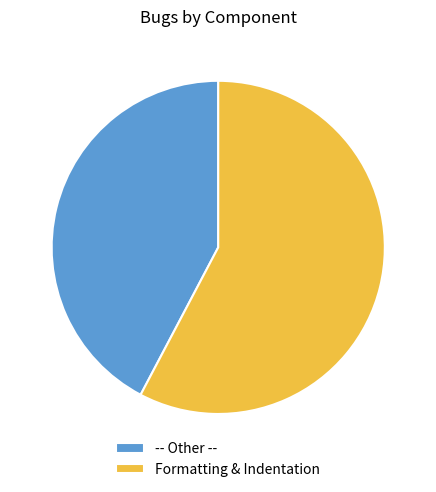

Combined, do -- Other -- and Formatting & Indentation account for over 50%?

Yes